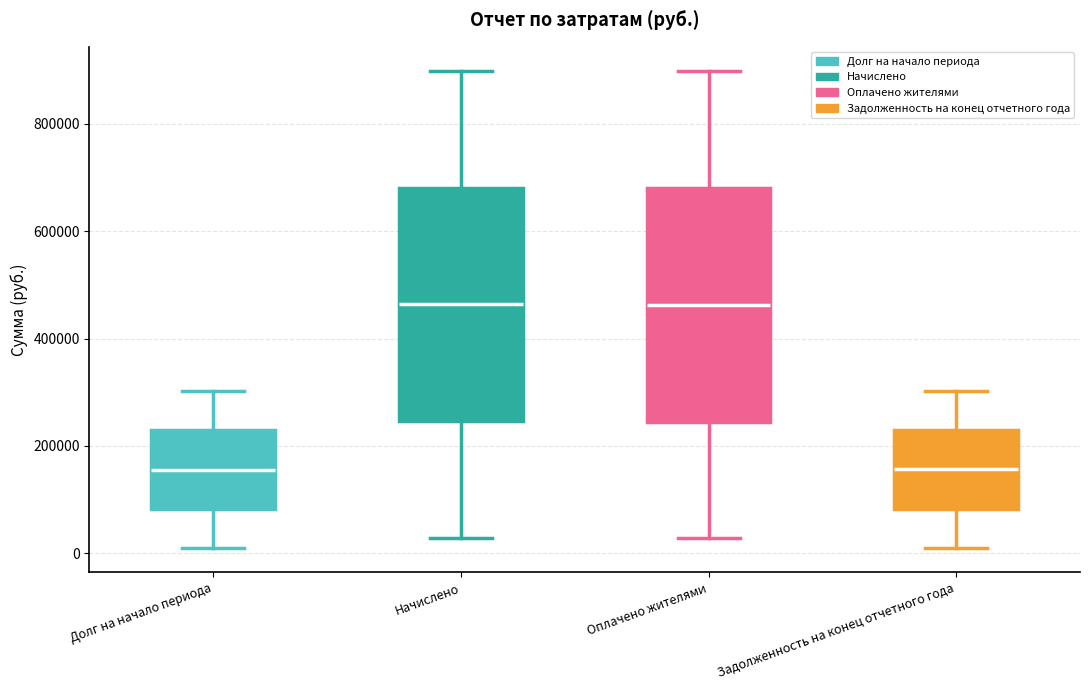

Reading left to right, transcribe this box plot: for each box, give where its median line is, the range the box spans, and where its two whiskers end, as read against the y-axis. The values are not printed on the chart, so give them approximately, as read against the axis.

Долг на начало периода: median 160000, box 80000 to 220000, whiskers 0 to 300000
Начислено: median 460000, box 240000 to 680000, whiskers 20000 to 900000
Оплачено жителями: median 460000, box 240000 to 680000, whiskers 20000 to 900000
Задолженность на конец отчетного года: median 160000, box 80000 to 220000, whiskers 0 to 300000